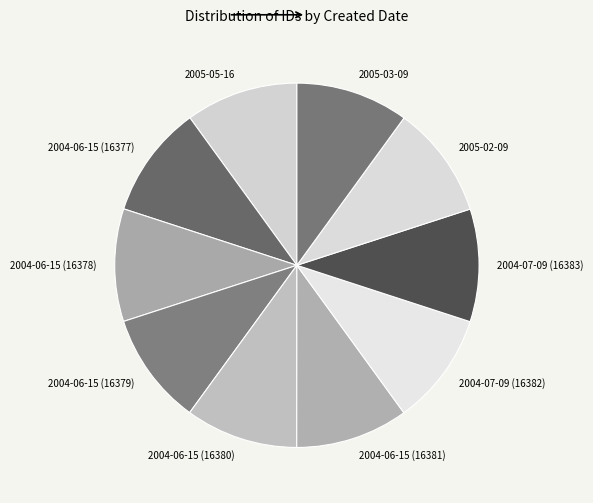

Is there any slice that represents more than half of the pie?

No